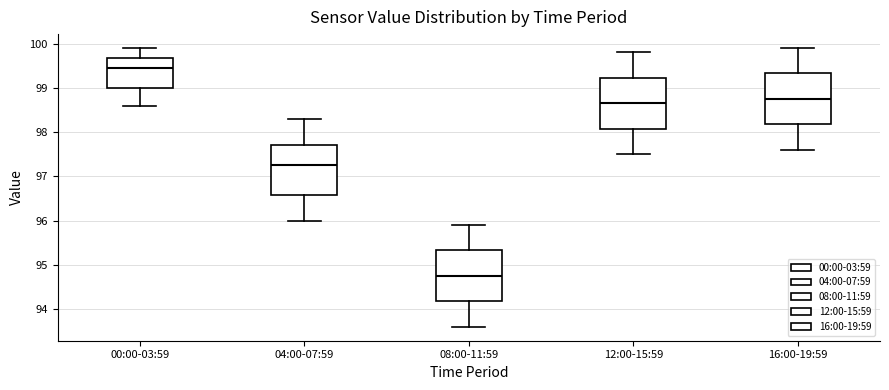

Which box has the lowest median line?

08:00-11:59